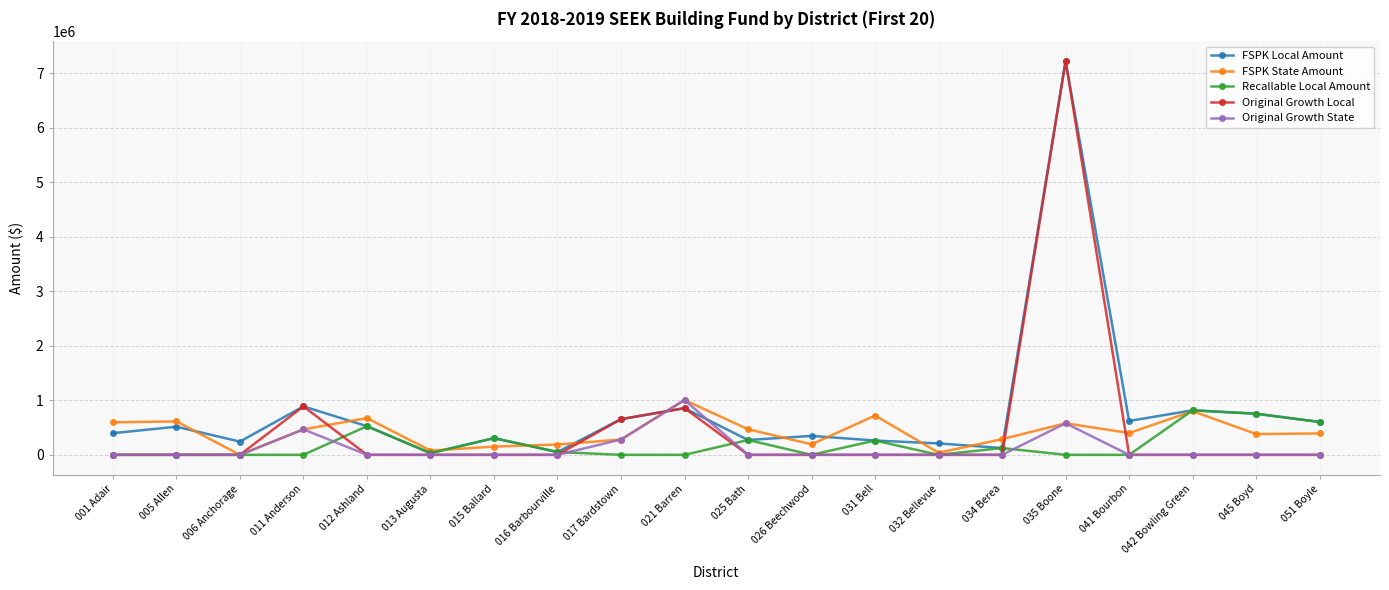

Where is the first local maximum for FSPK Local Amount?

005 Allen